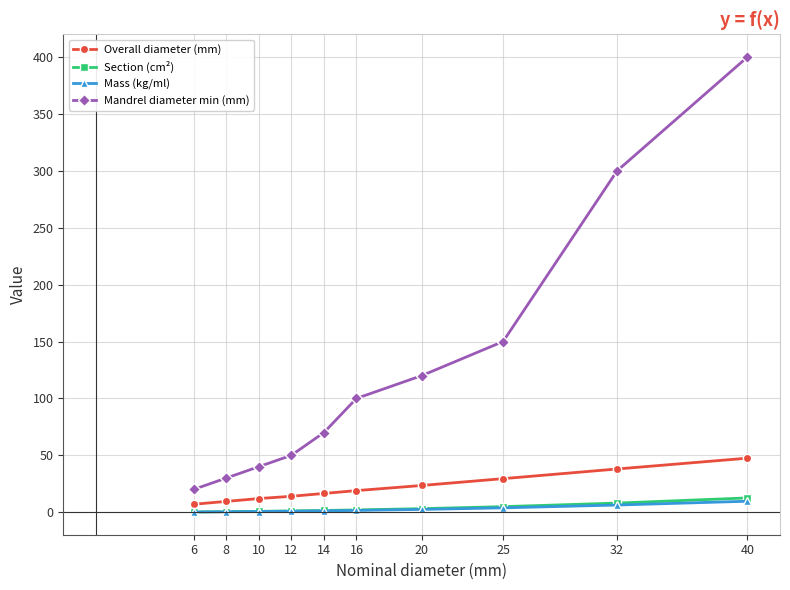

Count the number of categories in the chart.

10